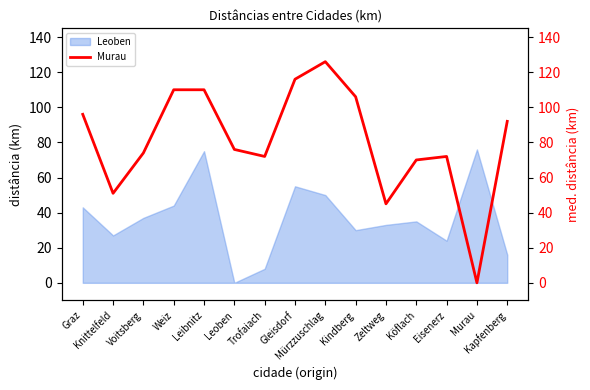

What is the average value?

81